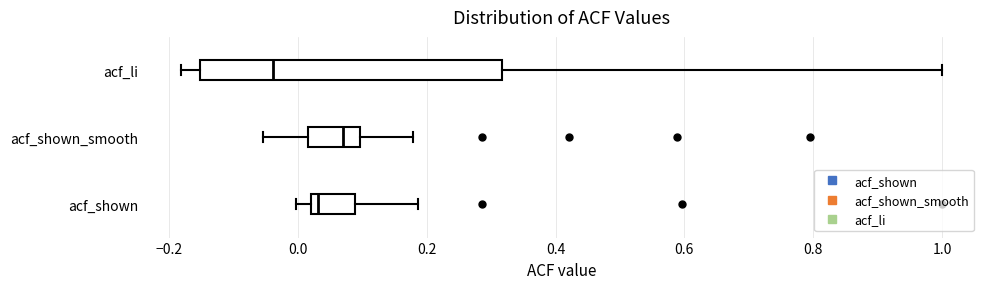

Reading bottom to top, read every box against the x-axis: the position of its median line, the range the box covers, and the ends of its whiskers. The values are not printed on the chart, so give them approximately, as read against the axis.

acf_shown: median 0.04, box 0.02 to 0.08, whiskers 0.00 to 0.18
acf_shown_smooth: median 0.08, box 0.02 to 0.10, whiskers -0.06 to 0.18
acf_li: median -0.04, box -0.16 to 0.32, whiskers -0.18 to 1.00